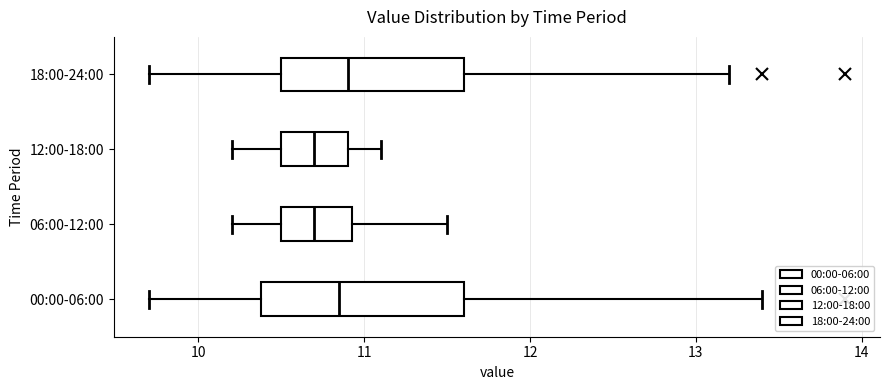

Reading bottom to top, transcribe this box plot: for each box, give where its median line is, the range the box spans, and where its two whiskers end, as read against the x-axis. The values are not printed on the chart, so give them approximately, as read against the axis.

00:00-06:00: median 10.9, box 10.4 to 11.6, whiskers 9.7 to 13.4
06:00-12:00: median 10.7, box 10.5 to 10.9, whiskers 10.2 to 11.5
12:00-18:00: median 10.7, box 10.5 to 10.9, whiskers 10.2 to 11.1
18:00-24:00: median 10.9, box 10.5 to 11.6, whiskers 9.7 to 13.2